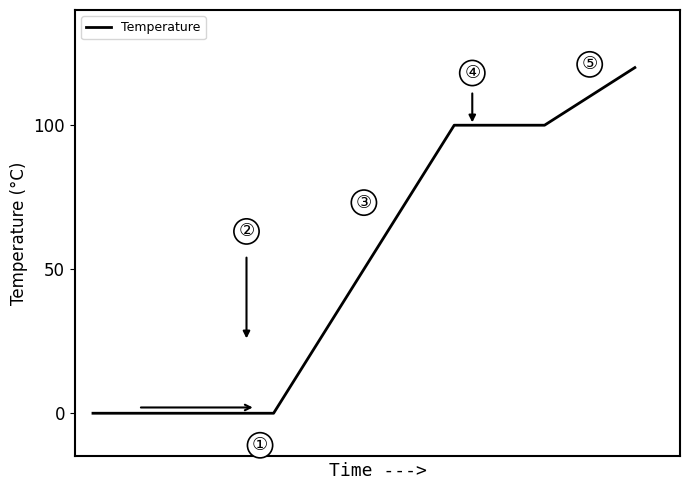

What is the difference between the second highest and second lowest values?

100